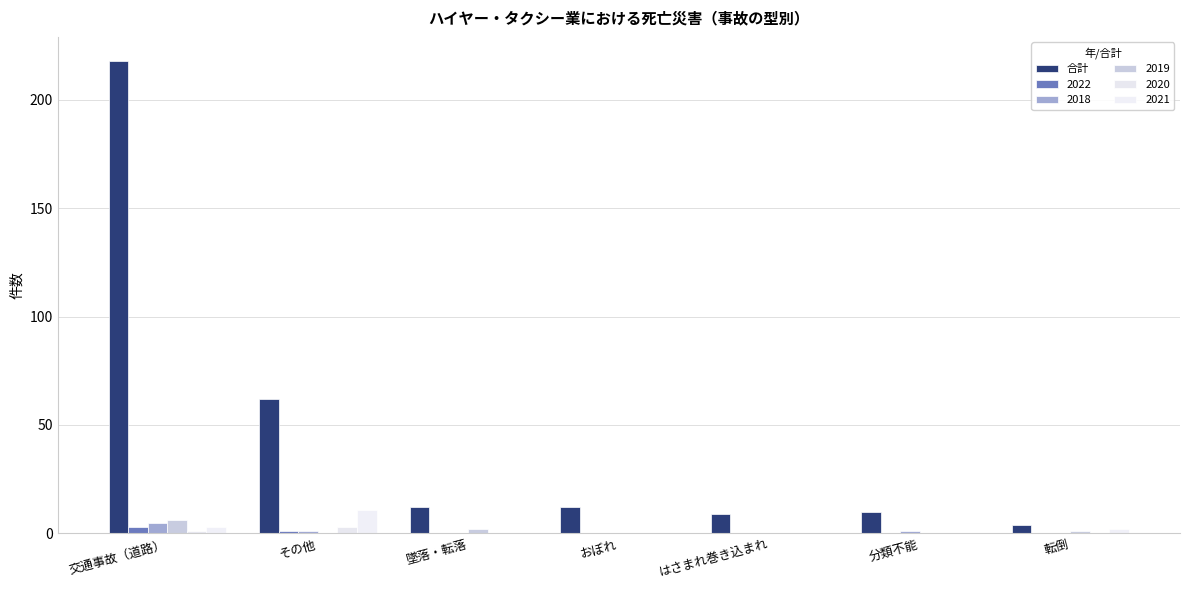

Reading left to right, what are all the values shown in this chart?

交通事故（道路）=218	その他=62	墜落・転落=12	おぼれ=12	はさまれ巻き込まれ=9	分類不能=10	転倒=4